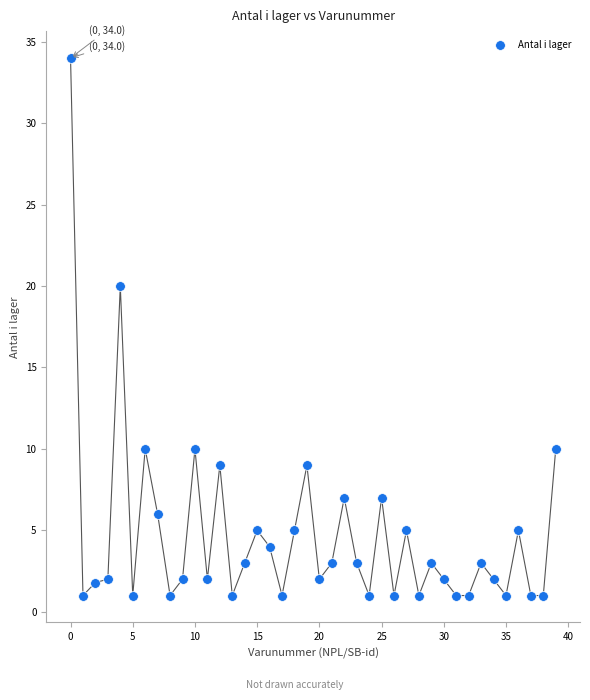

What Y value in the scatter plot is closest to 17?

20.0